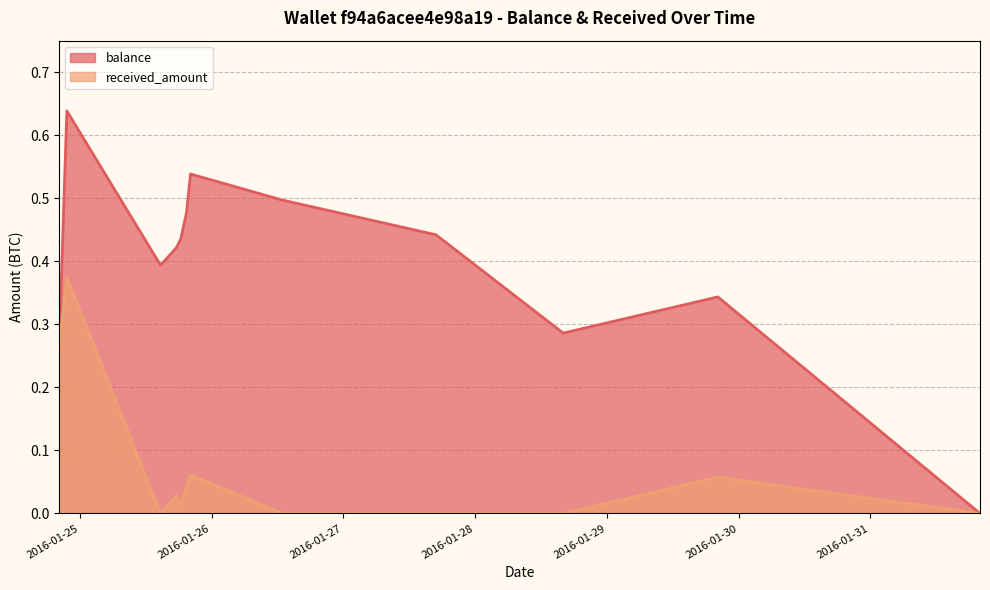

What is the label of the 13th point from the left?

2016-01-25 17:34:43